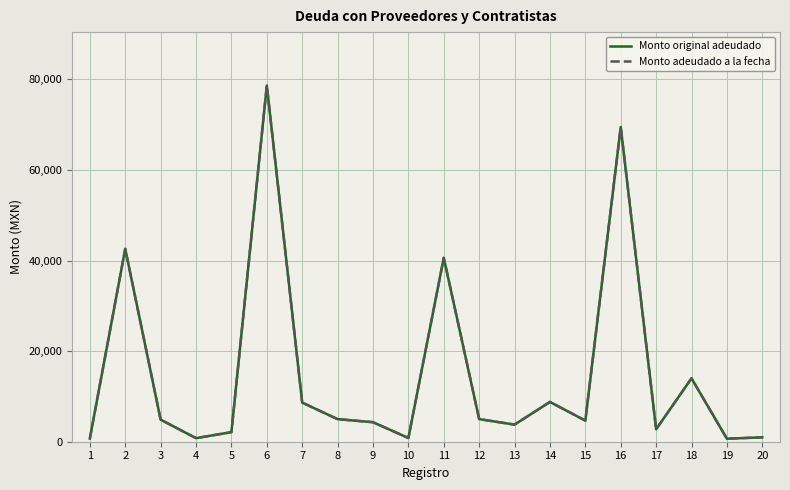

True or false: Monto original adeudado and Monto adeudado a la fecha cross at least once.

False